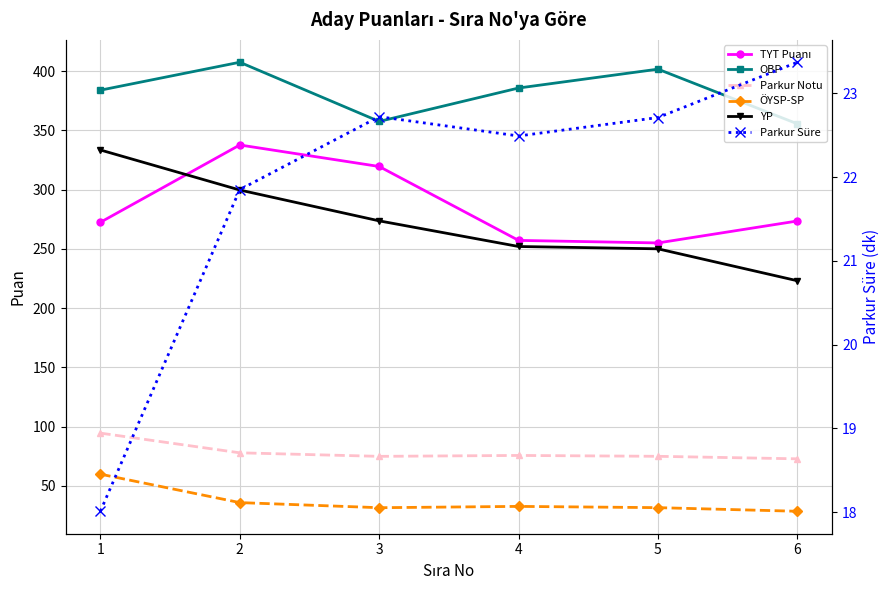

Reading left to right, list all the values displayed in this chart.

TYT Puanı: 1=272.4	2=337.7	3=319.5	4=257.2	5=255.0	6=273.6
OBP: 1=383.9	2=407.5	3=357.6	4=385.8	5=401.7	6=355.5
Parkur Notu: 1=94.6	2=77.9	3=75.0	4=75.7	5=75.0	6=72.9
ÖYSP-SP: 1=59.9	2=35.9	3=31.6	4=32.7	5=31.7	6=28.6
YP: 1=333.5	2=299.7	3=273.7	4=252.0	5=250.1	6=223.1
Parkur Süre: 1=18.0	2=21.9	3=22.7	4=22.5	5=22.7	6=23.4